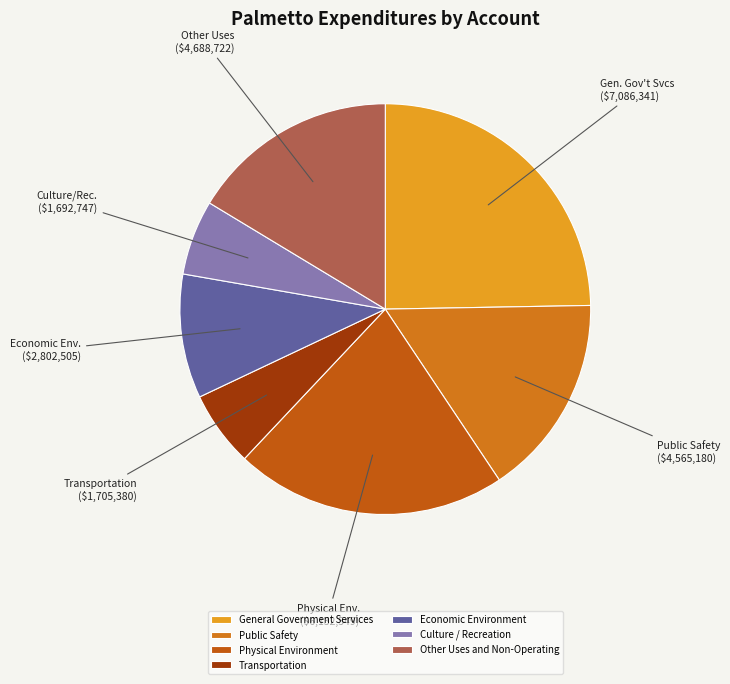

Rank the categories by value from lowest to highest.

Culture / Recreation, Transportation, Economic Environment, Public Safety, Other Uses and Non-Operating, Physical Environment, General Government Services